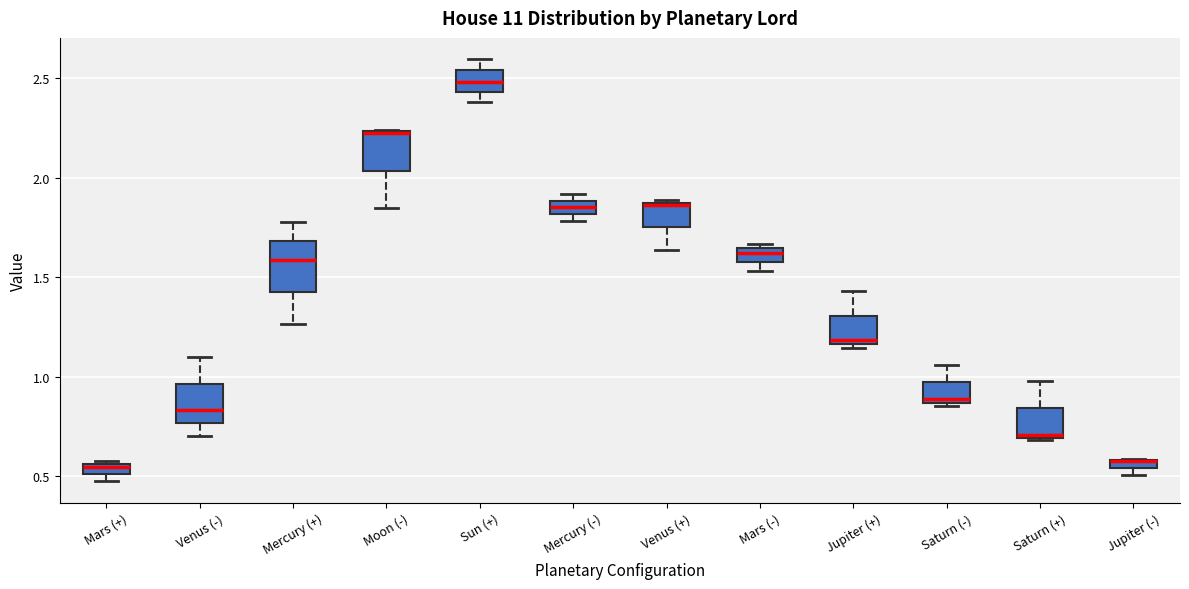

Which box is the tallest, from its lower edge to its upper edge?

Mercury (+)